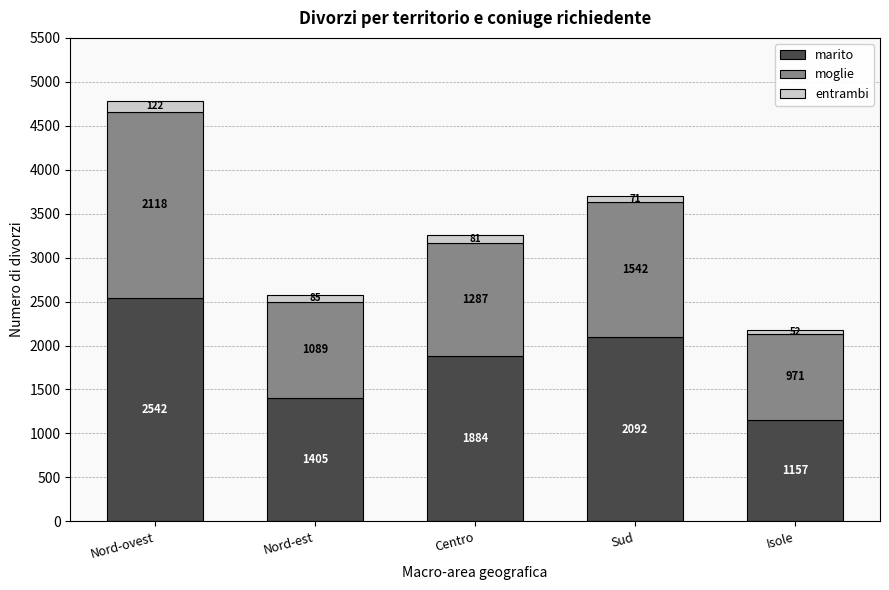

Reading right to left, transcribe the values for marito.

Isole=1157	Sud=2092	Centro=1884	Nord-est=1405	Nord-ovest=2542